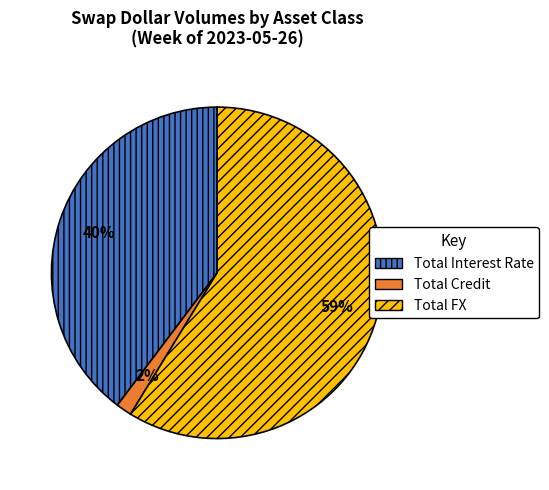

To the nearest percent, what is the average slice percentage?

33%